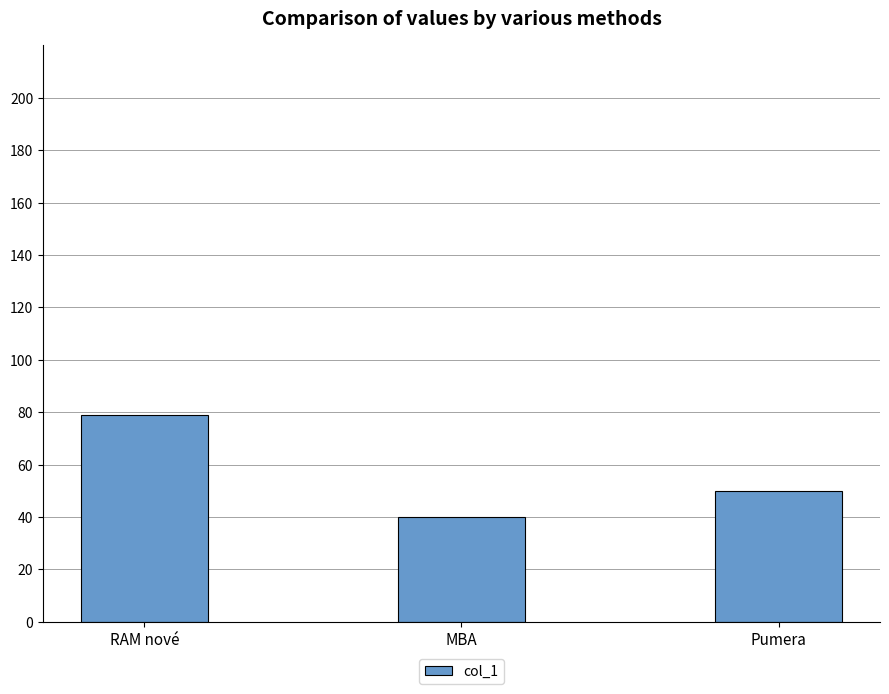

Approximately how many times larger is the value at MBA compared to RAM nové?

0.5